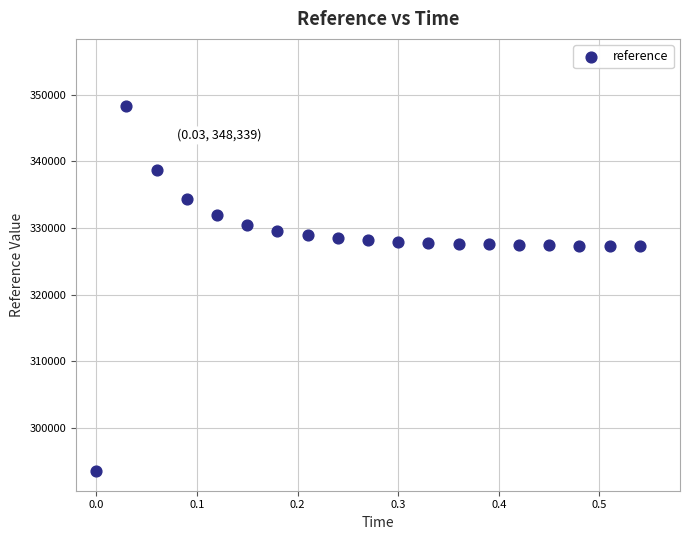

What is the range of Y values (max minus min)?

54752.6